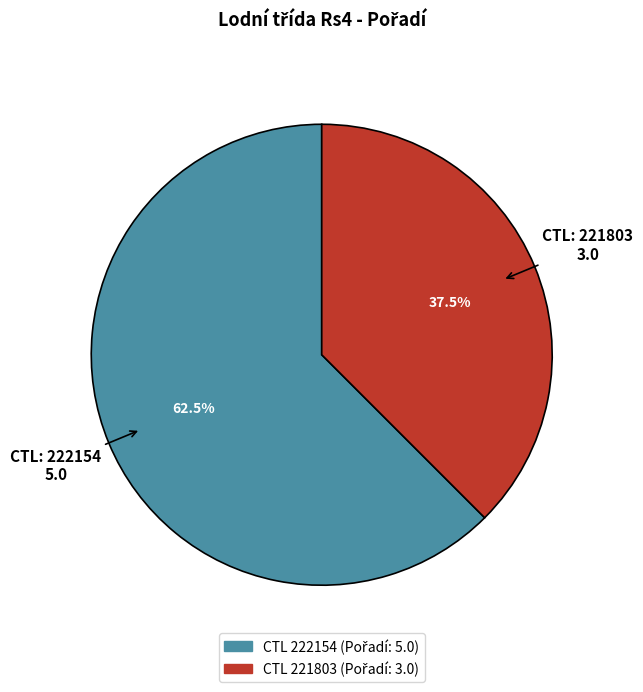

Count the number of slices in the pie.

2